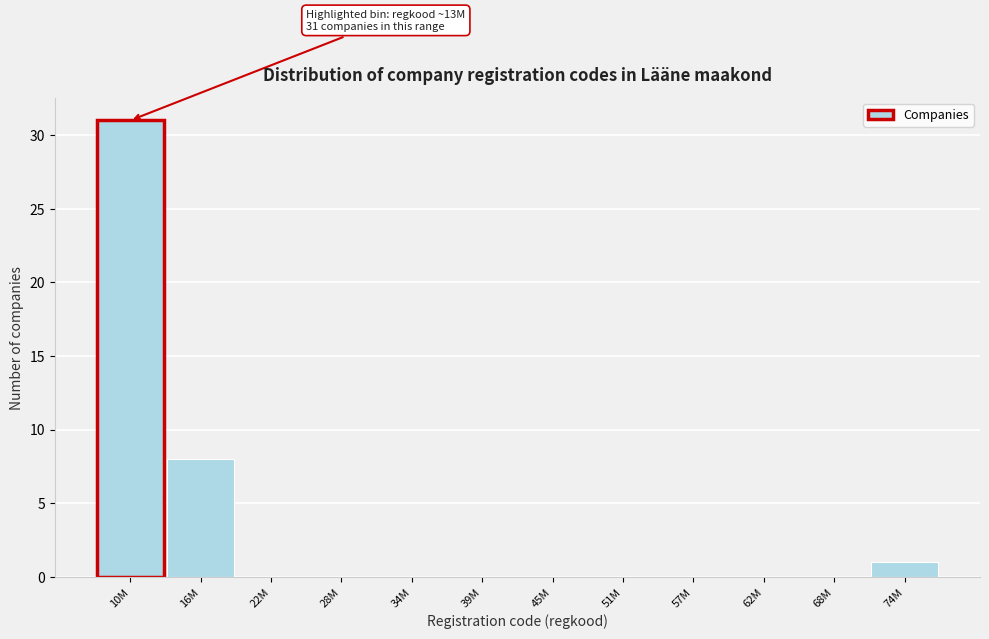

Reading right to left, what are all the values shown in this chart?

74M=1	68M=0	62M=0	57M=0	51M=0	45M=0	39M=0	34M=0	28M=0	22M=0	16M=8	10M=31